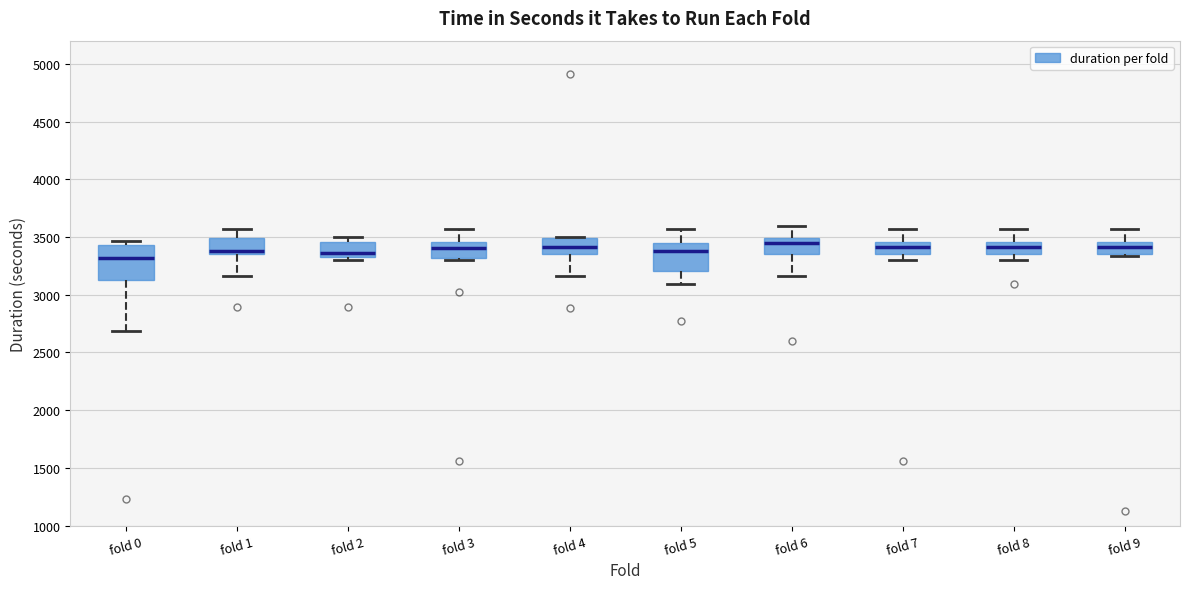

Reading left to right, transcribe this box plot: for each box, give where its median line is, the range the box spans, and where its two whiskers end, as read against the y-axis. The values are not printed on the chart, so give them approximately, as read against the axis.

fold 0: median 3300, box 3150 to 3450, whiskers 2700 to 3450 (just above the box's upper edge)
fold 1: median 3400, box 3350 to 3500, whiskers 3150 to 3550
fold 2: median 3350 (just above the box's lower edge), box 3350 to 3450, whiskers 3300 to 3500
fold 3: median 3400, box 3300 to 3450, whiskers 3300 (just below the box's lower edge) to 3550
fold 4: median 3400, box 3350 to 3500, whiskers 3150 to 3500 (just above the box's upper edge)
fold 5: median 3400, box 3200 to 3450, whiskers 3100 to 3550
fold 6: median 3450, box 3350 to 3500, whiskers 3150 to 3600
fold 7: median 3400, box 3350 to 3450, whiskers 3300 to 3550
fold 8: median 3400, box 3350 to 3450, whiskers 3300 to 3550
fold 9: median 3400, box 3350 to 3450, whiskers 3350 (just below the box's lower edge) to 3550